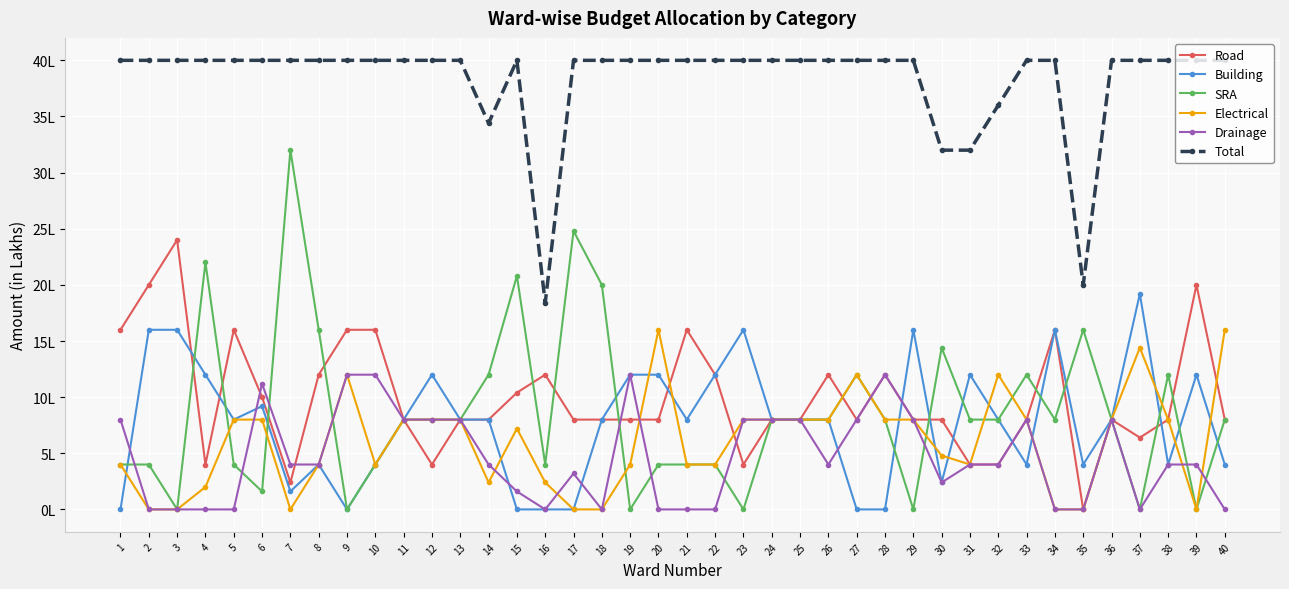

Rank the series at 25 from lowest to highest value.

Road, Building, SRA, Electrical, Drainage, Total